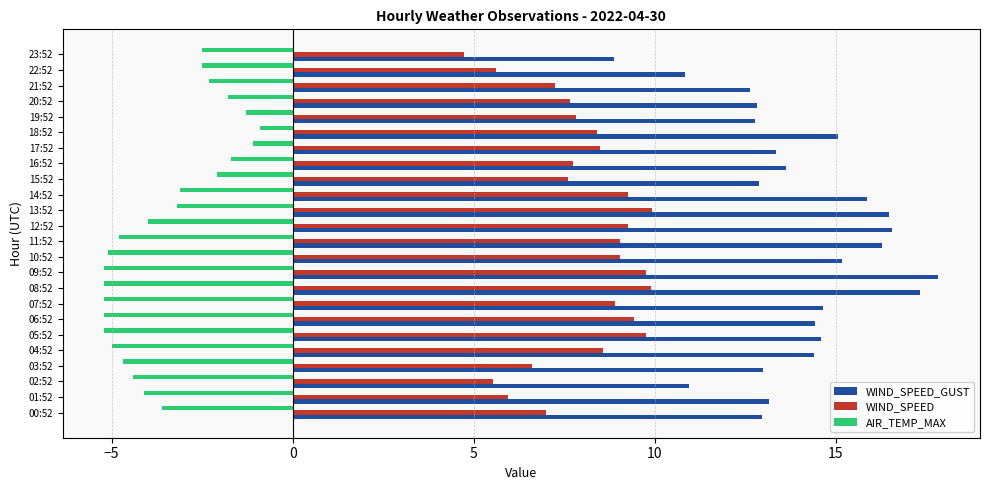

What is the average value of the WIND_SPEED series?

8.0